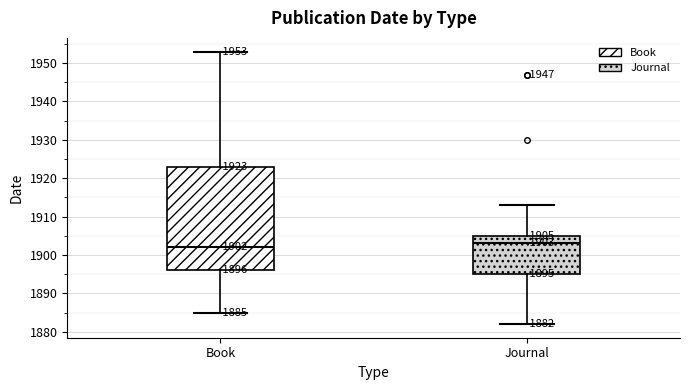

Which box has the lowest median line?

Book